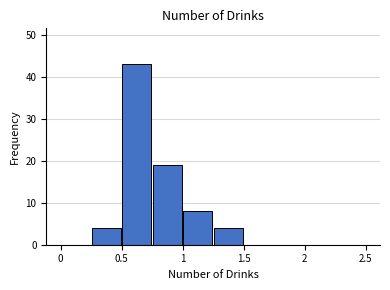

Reading left to right, transcribe this chart: for each bar, give the range it covers on the x-axis and its height. The values are not printed on the chart, so give them approximately, as read against the axis.

0.00 to 0.25: 0
0.25 to 0.50: 4
0.50 to 0.75: 43
0.75 to 1.00: 19
1.00 to 1.25: 8
1.25 to 1.50: 4
1.50 to 1.75: 0
1.75 to 2.00: 0
2.00 to 2.25: 0
2.25 to 2.50: 0